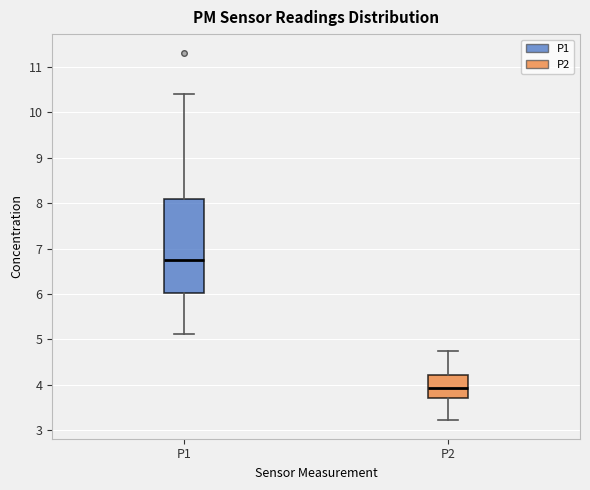

Which box has the highest median line?

P1